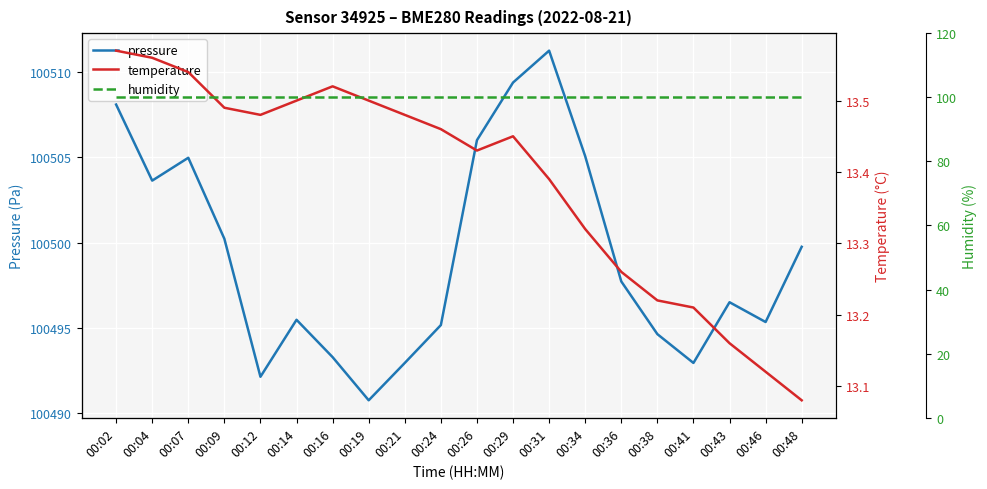

List the labels in order of temperature value, smallest first.

00:48, 00:46, 00:43, 00:41, 00:38, 00:36, 00:34, 00:31, 00:26, 00:29, 00:24, 00:12, 00:21, 00:09, 00:14, 00:19, 00:16, 00:07, 00:04, 00:02